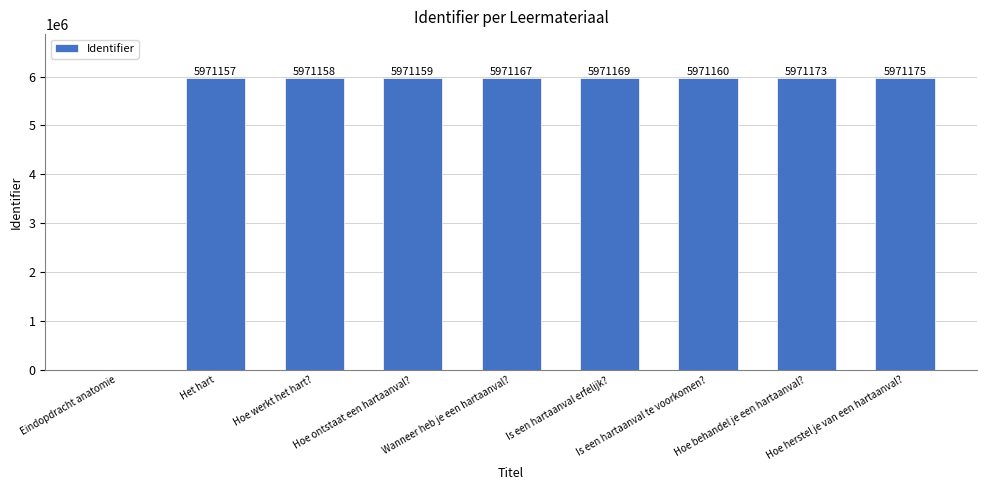

Reading right to left, what are all the values shown in this chart?

Hoe herstel je van een hartaanval?=5971175	Hoe behandel je een hartaanval?=5971173	Is een hartaanval te voorkomen?=5971160	Is een hartaanval erfelijk?=5971169	Wanneer heb je een hartaanval?=5971167	Hoe ontstaat een hartaanval?=5971159	Hoe werkt het hart?=5971158	Het hart=5971157	Eindopdracht anatomie=0